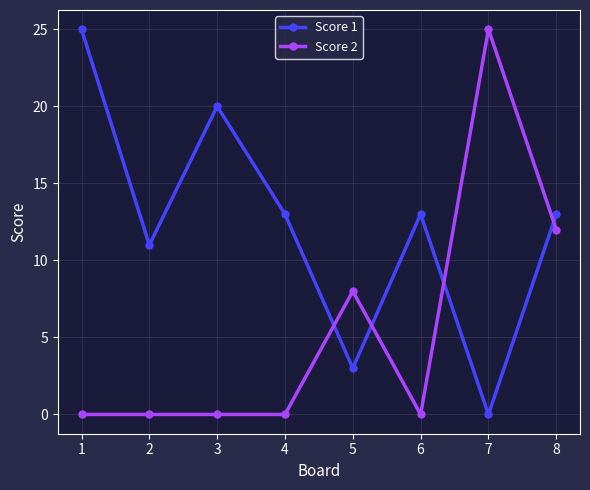

The value of Score 1 at 6 is 13. True or false?

True